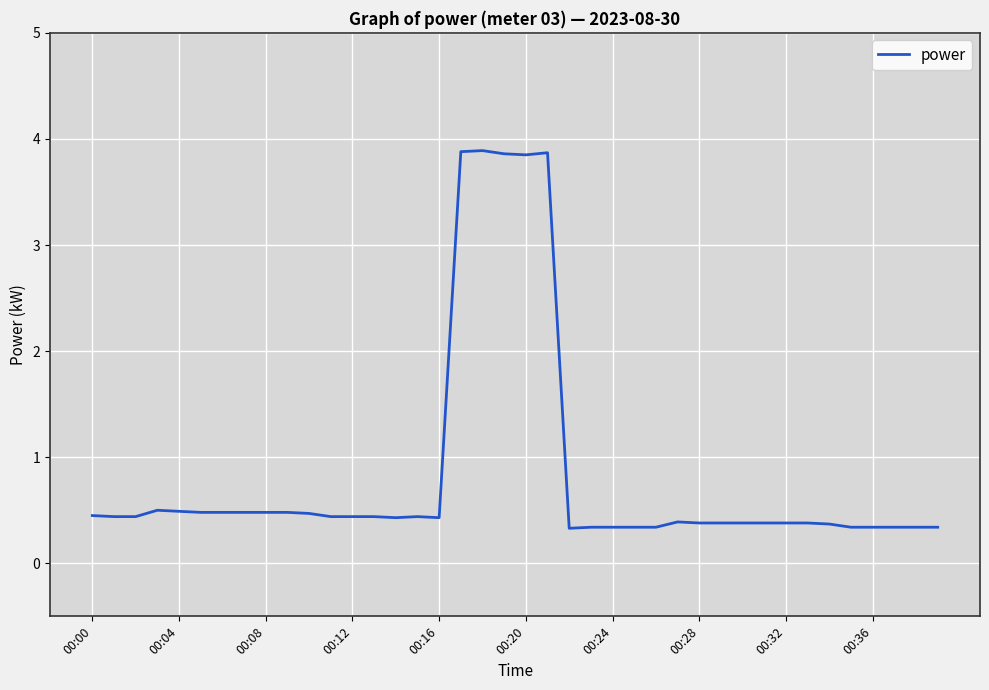

What is the greatest value displayed?

3.9